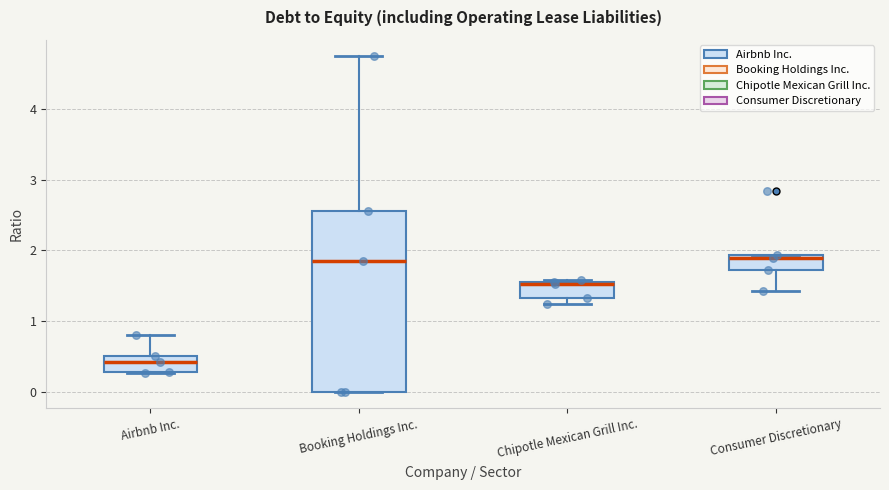

Which box is the tallest, from its lower edge to its upper edge?

Booking Holdings Inc.